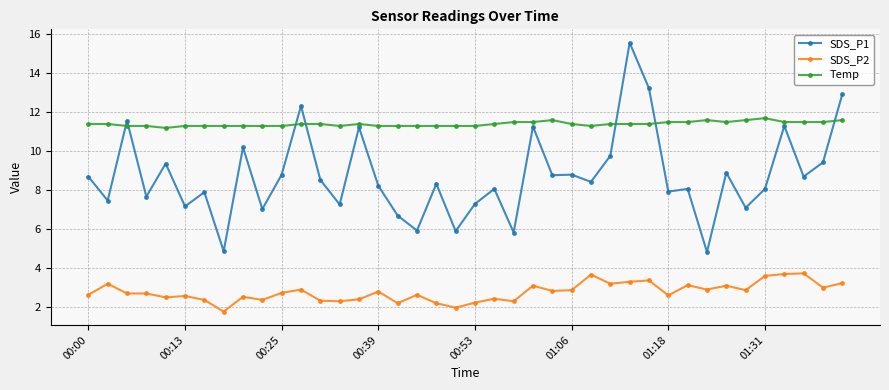

What is the value of the SDS_P1 point at the 12th from the left?

12.3